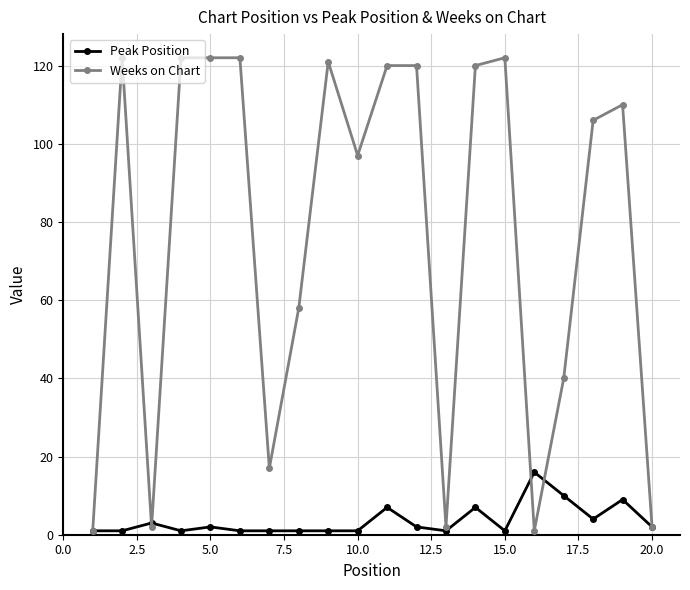

List the series in order of their peak value, lowest first.

Peak Position, Weeks on Chart